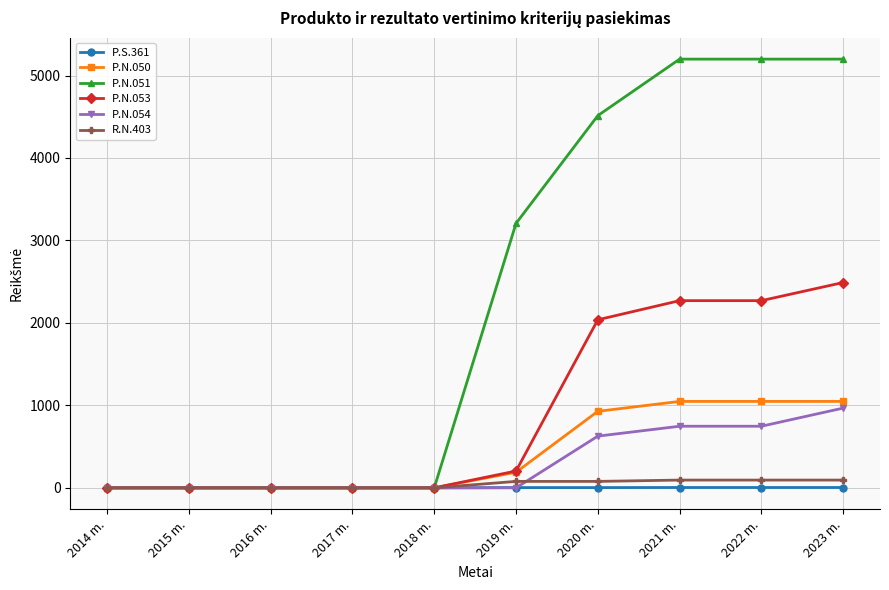

At which category is the sum across all series the highest?

2023 m.